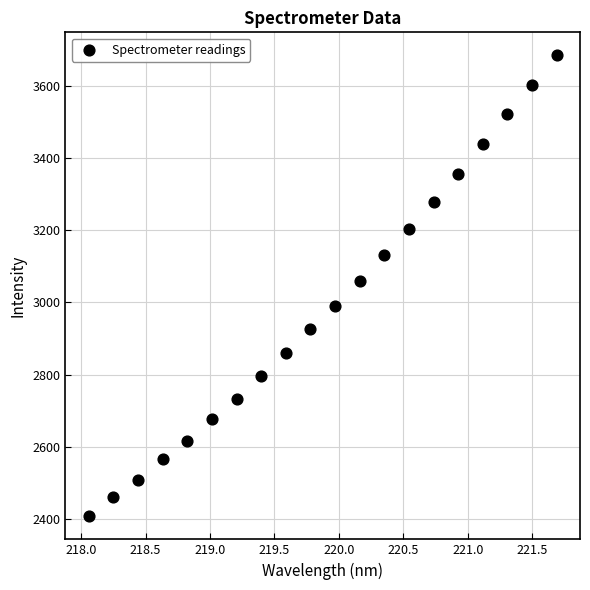

What Y value in the scatter plot is closest to 3045?

3059.2